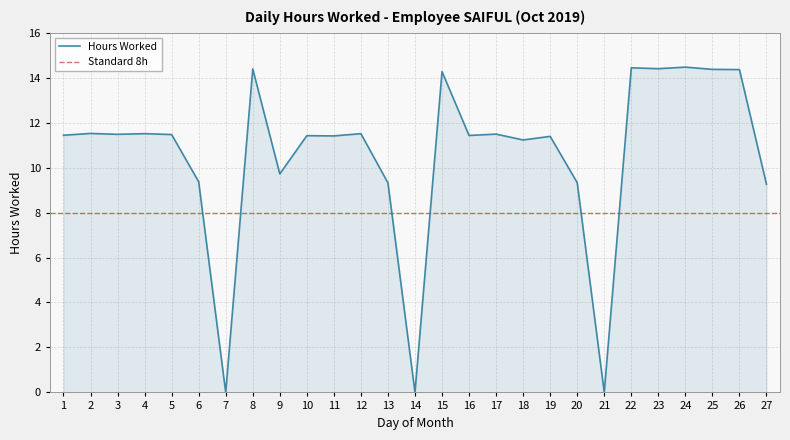

Is it true that the value at 26 is 18.8?

False